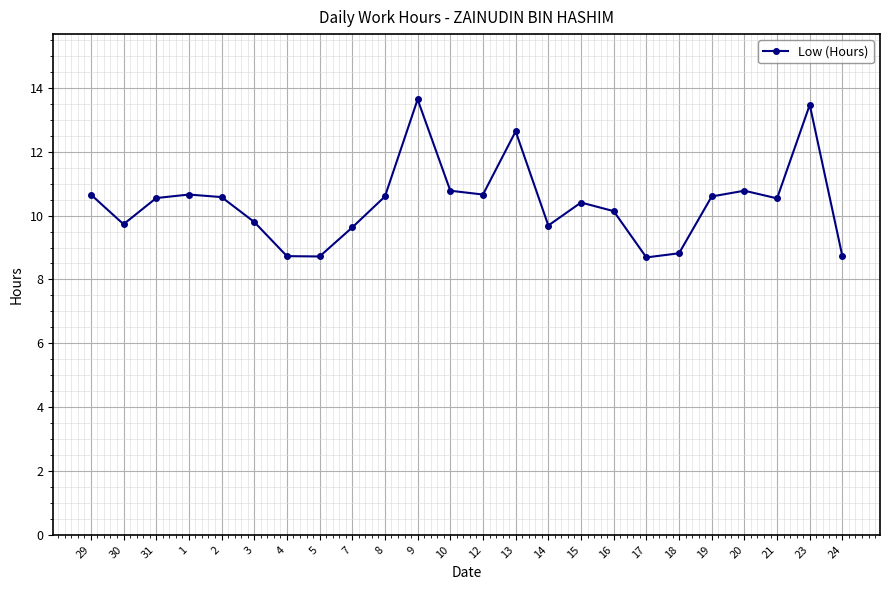

What is the greatest value displayed?

13.6